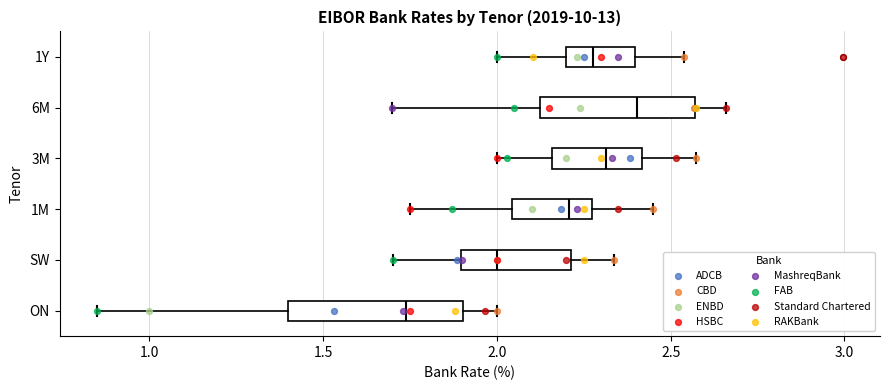

Which box has the furthest to the right median line?

6M